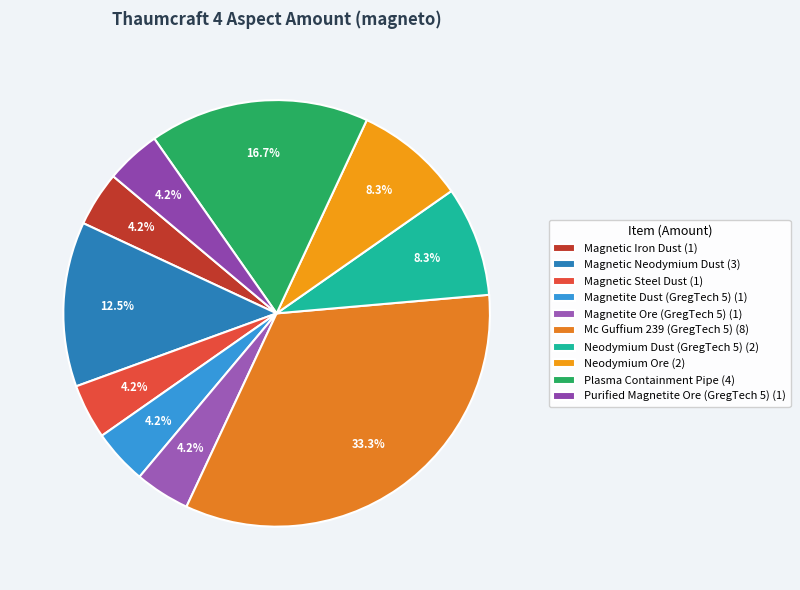

Is Mc Guffium 239 (GregTech 5) the majority of the pie?

No